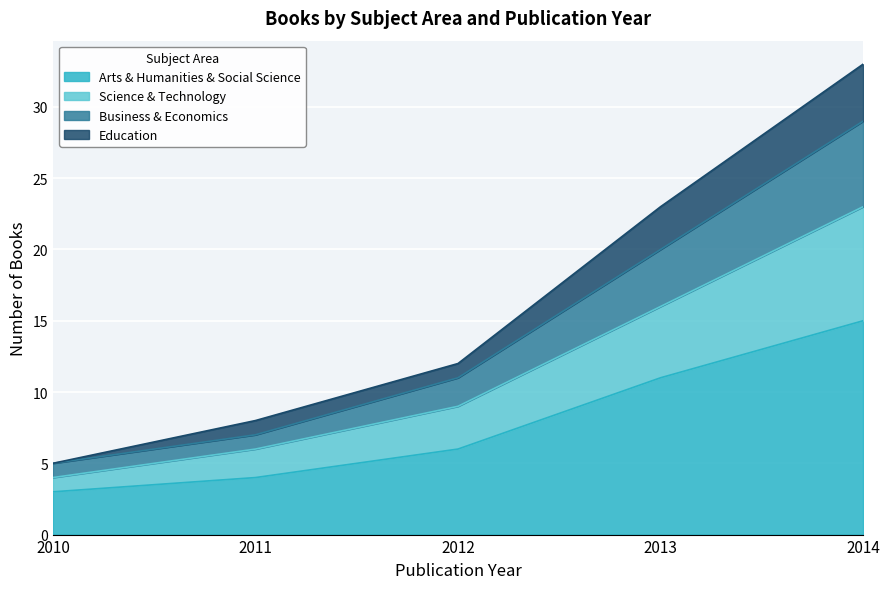

How many lines are shown in the chart?

4